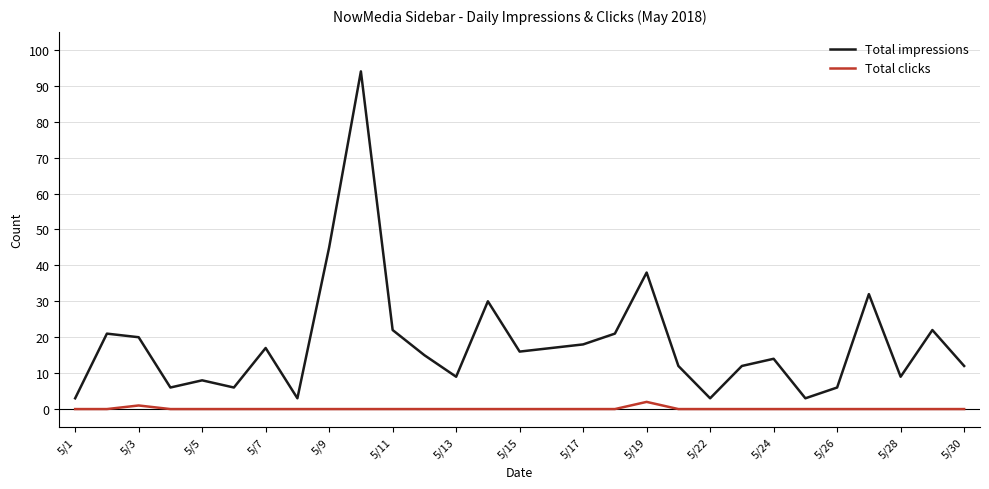

What is the maximum value for Total impressions?

94